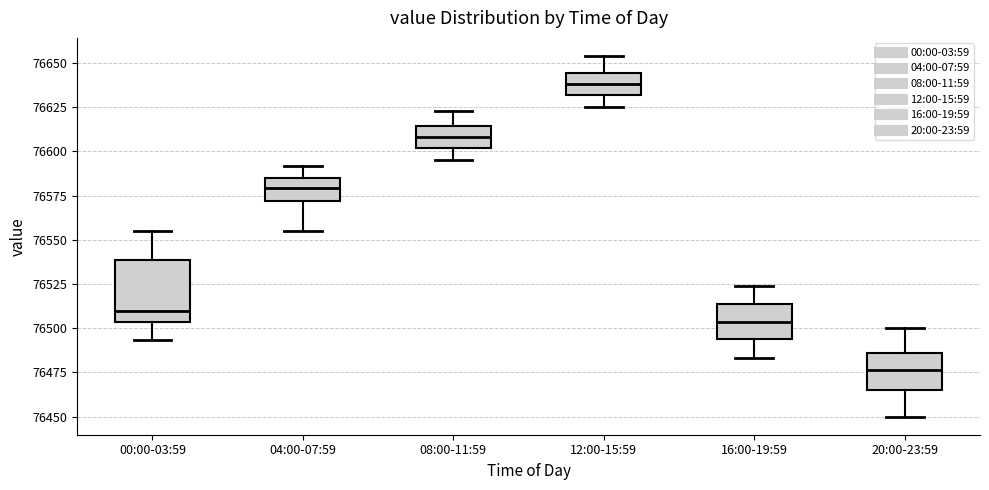

Reading left to right, read every box against the y-axis: the position of its median line, the range the box covers, and the ends of its whiskers. The values are not printed on the chart, so give them approximately, as read against the axis.

00:00-03:59: median 76510, box 76505 to 76540, whiskers 76495 to 76555
04:00-07:59: median 76580, box 76570 to 76585, whiskers 76555 to 76590
08:00-11:59: median 76610, box 76600 to 76615, whiskers 76595 to 76625
12:00-15:59: median 76640, box 76630 to 76645, whiskers 76625 to 76655
16:00-19:59: median 76505, box 76495 to 76515, whiskers 76485 to 76525
20:00-23:59: median 76475, box 76465 to 76485, whiskers 76450 to 76500